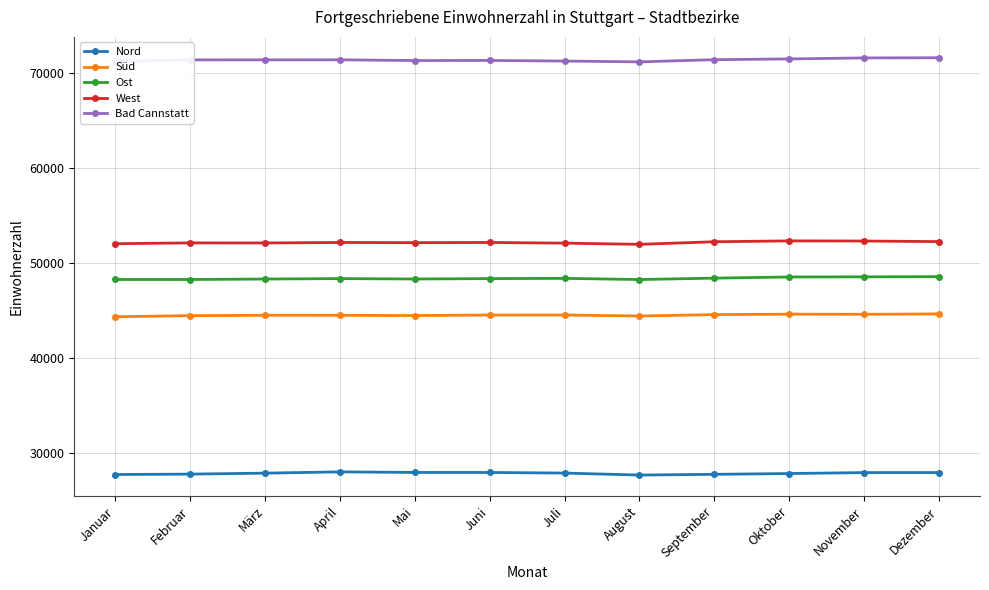

True or false: Süd has more than 1 points higher than both neighbors.

True